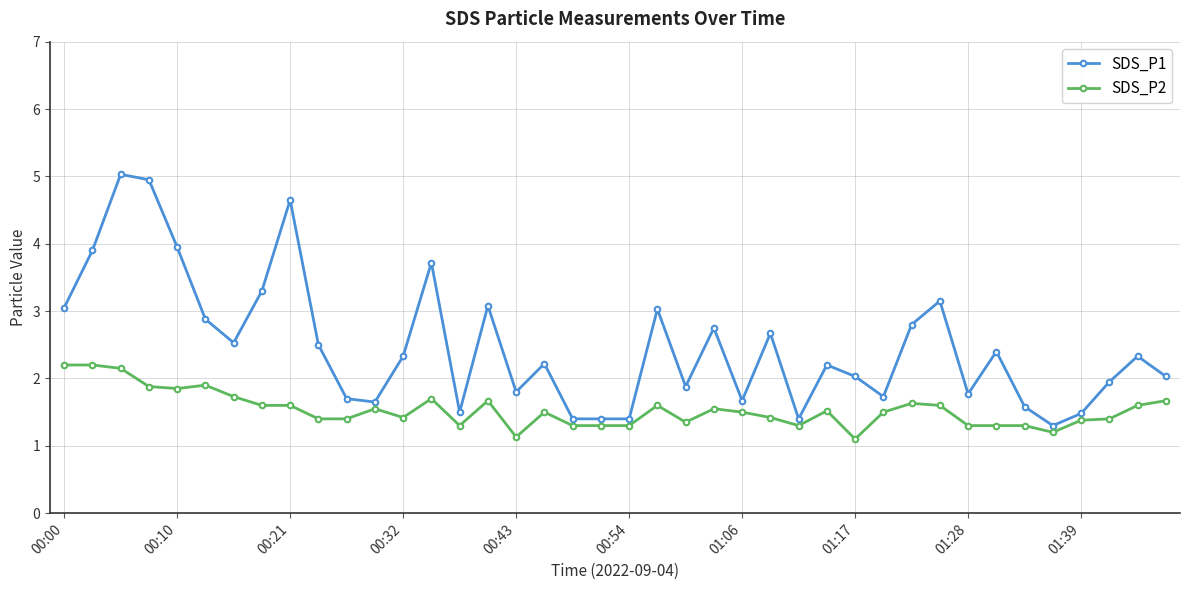

What is the smallest value displayed?

1.1